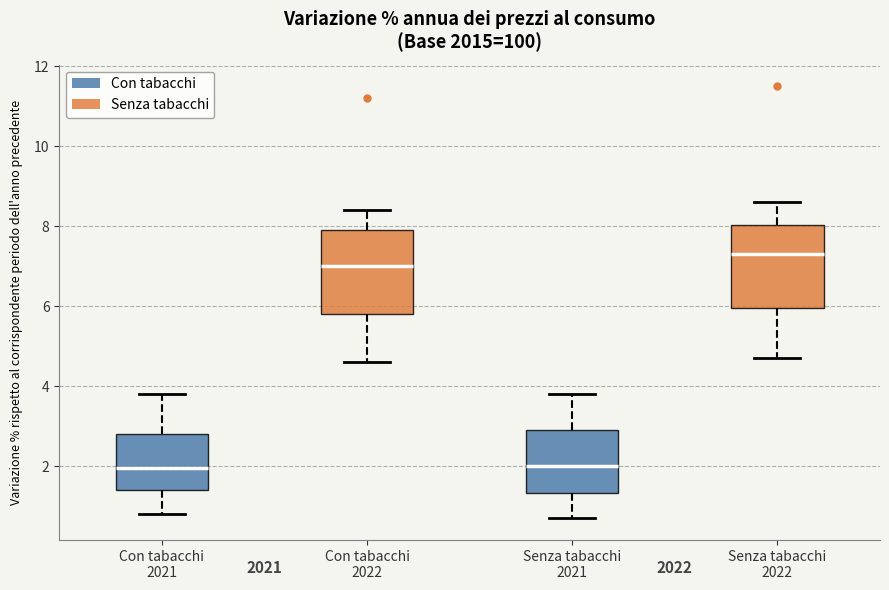

Reading left to right, transcribe this box plot: for each box, give where its median line is, the range the box spans, and where its two whiskers end, as read against the y-axis. The values are not printed on the chart, so give them approximately, as read against the axis.

Con tabacchi 2021: median 2.0, box 1.4 to 2.8, whiskers 0.8 to 3.8
Con tabacchi 2022: median 7.0, box 5.8 to 8.0, whiskers 4.6 to 8.4
Senza tabacchi 2021: median 2.0, box 1.4 to 3.0, whiskers 0.8 to 3.8
Senza tabacchi 2022: median 7.4, box 6.0 to 8.0, whiskers 4.8 to 8.6